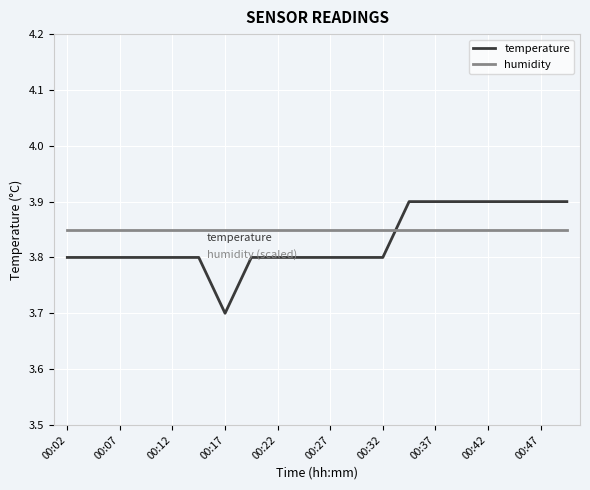

What is the lowest value of the temperature series?

3.7